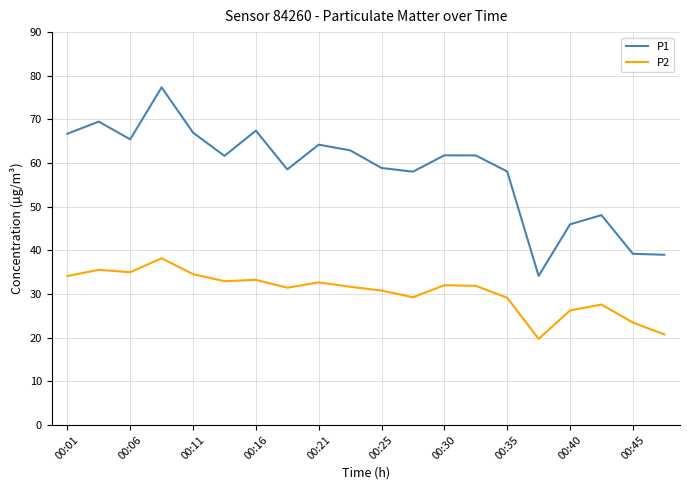

What is the difference between the maximum and minimum values in the P1 series?

43.2